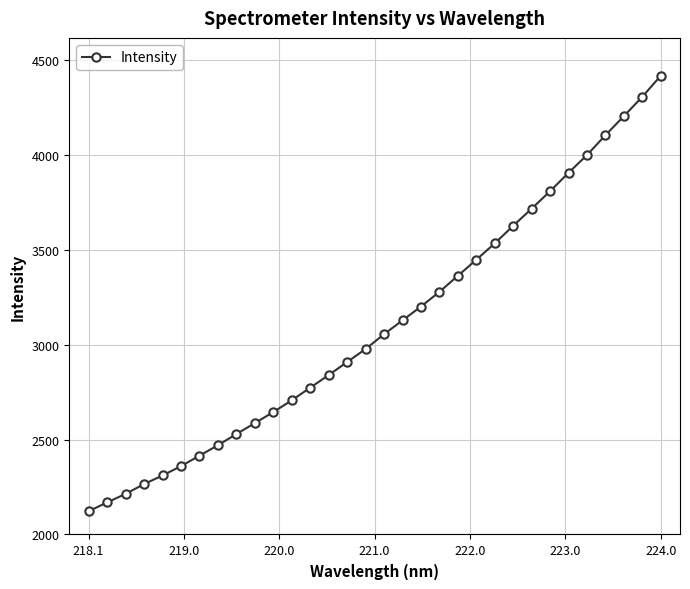

What is the value of the 12th point from the left?

2707.1